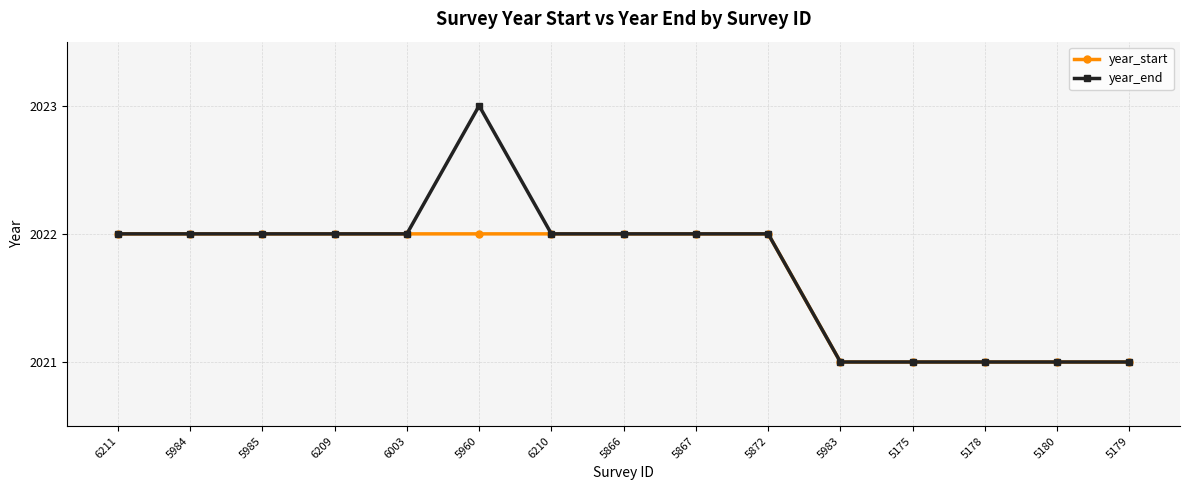

Is it true that year_end equals 2841 at 6209?

False